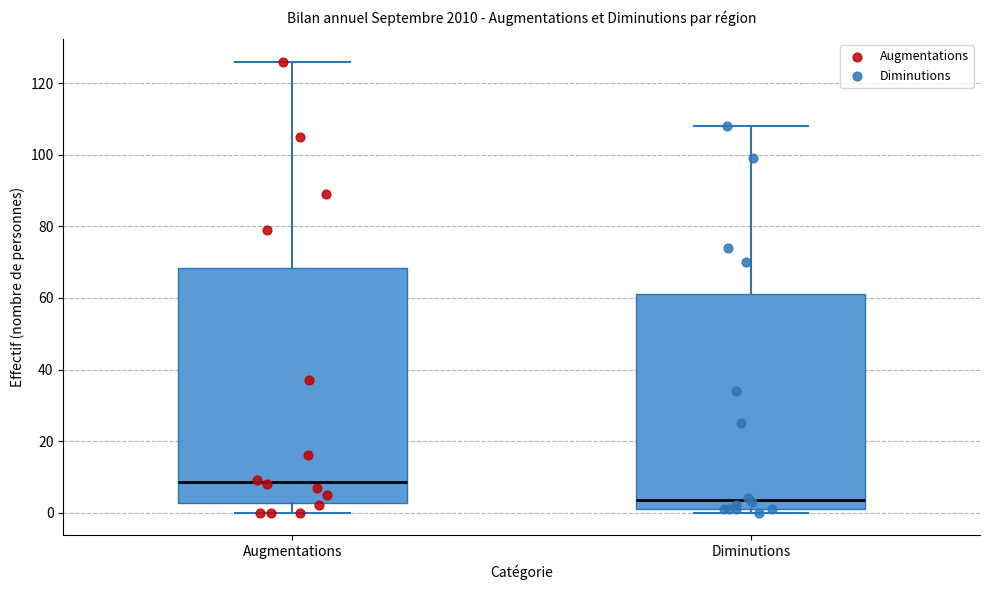

Which box's median line is the highest?

Augmentations